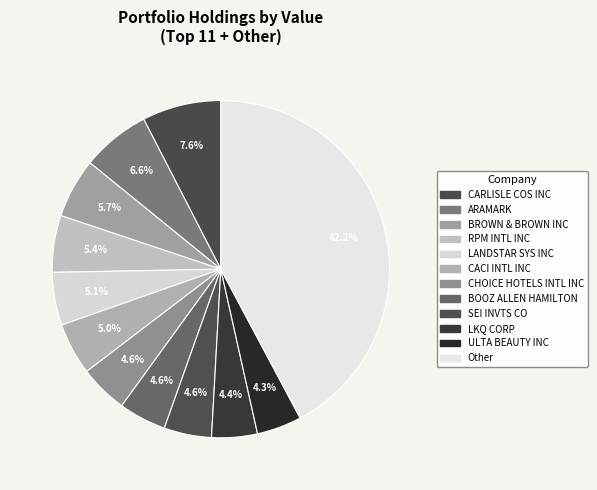

Count the number of slices in the pie.

12